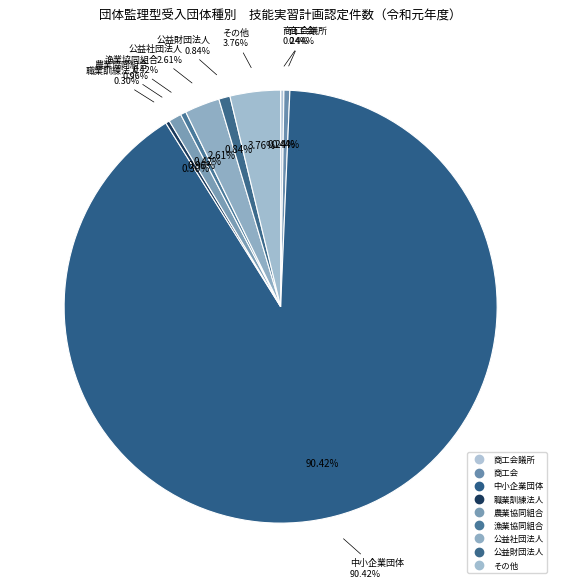

To the nearest percent, what is the difference between the largest and smallest slice percentages?

90%